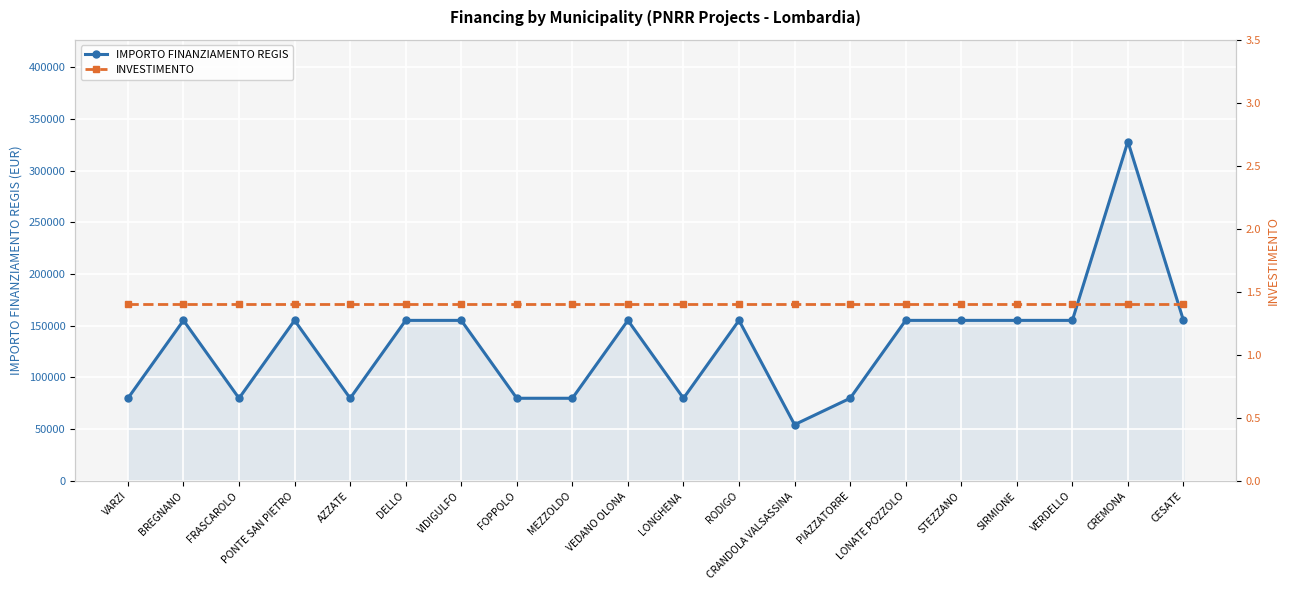

What are all the series names shown in the legend?

IMPORTO FINANZIAMENTO REGIS, INVESTIMENTO